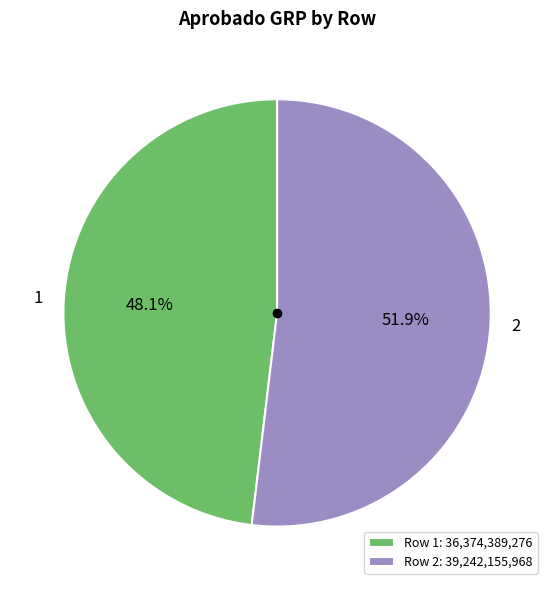

Do 2 and 1 together represent more than half of the pie?

Yes